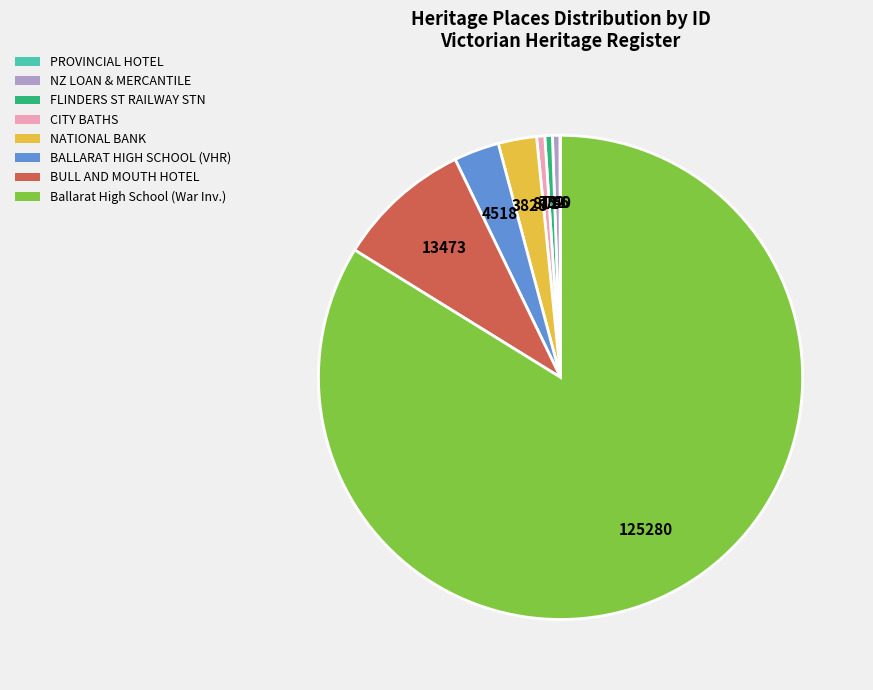

Is there a majority slice in this chart?

Yes